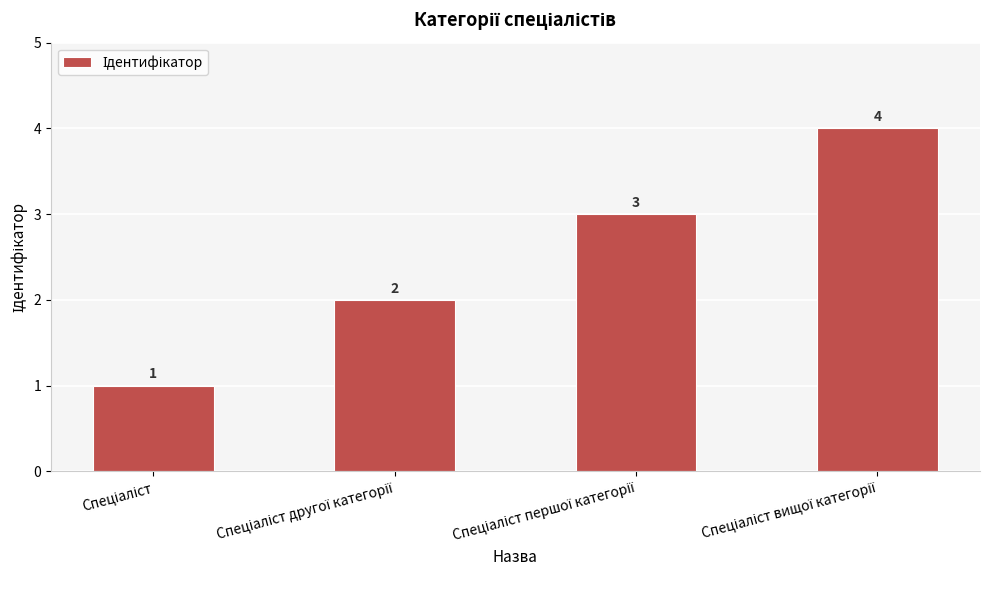

Count the values in the range 2 to 4.

3